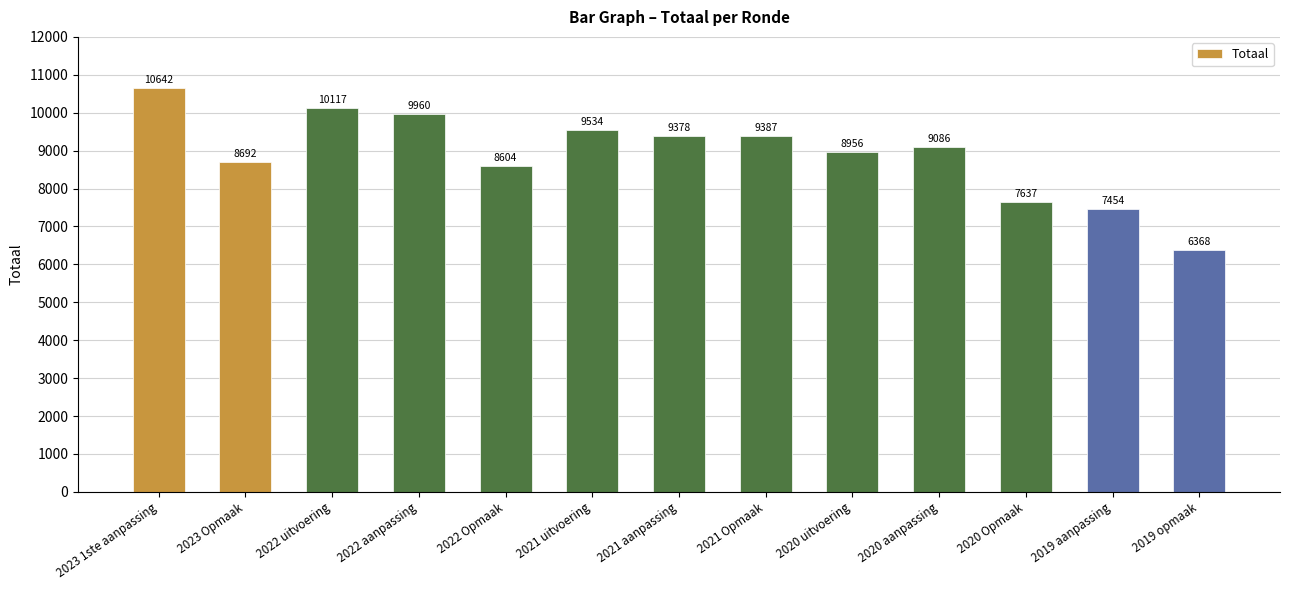

Rank the categories by value from highest to lowest.

2023 1ste aanpassing, 2022 uitvoering, 2022 aanpassing, 2021 uitvoering, 2021 Opmaak, 2021 aanpassing, 2020 aanpassing, 2020 uitvoering, 2023 Opmaak, 2022 Opmaak, 2020 Opmaak, 2019 aanpassing, 2019 opmaak